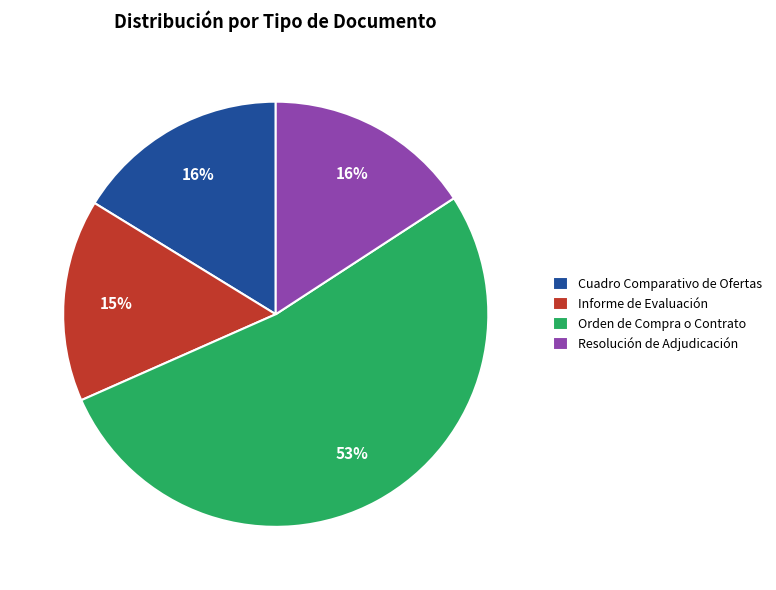

The Resolución de Adjudicación slice represents 6% of the pie. True or false?

False